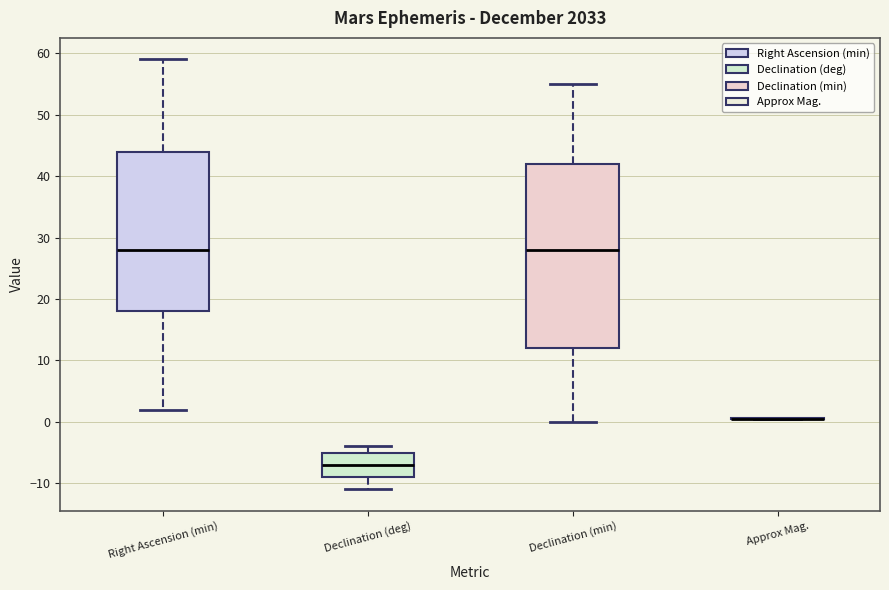

Reading left to right, read every box against the y-axis: the position of its median line, the range the box covers, and the ends of its whiskers. The values are not printed on the chart, so give them approximately, as read against the axis.

Right Ascension (min): median 28, box 18 to 44, whiskers 2 to 59
Declination (deg): median -7, box -9 to -5, whiskers -11 to -4
Declination (min): median 28, box 12 to 42, whiskers 0 to 55
Approx Mag.: box collapsed to a line at 1, whiskers 0 to 1